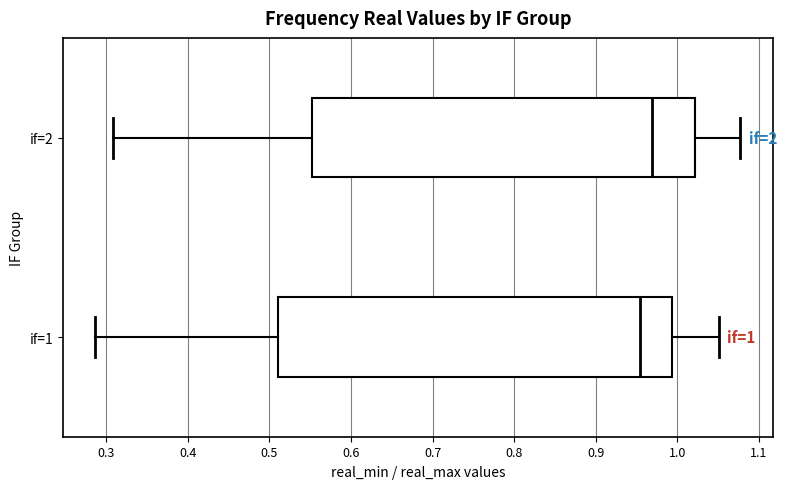

Comparing the boxes themselves (not the whiskers), which one is the widest?

if=1